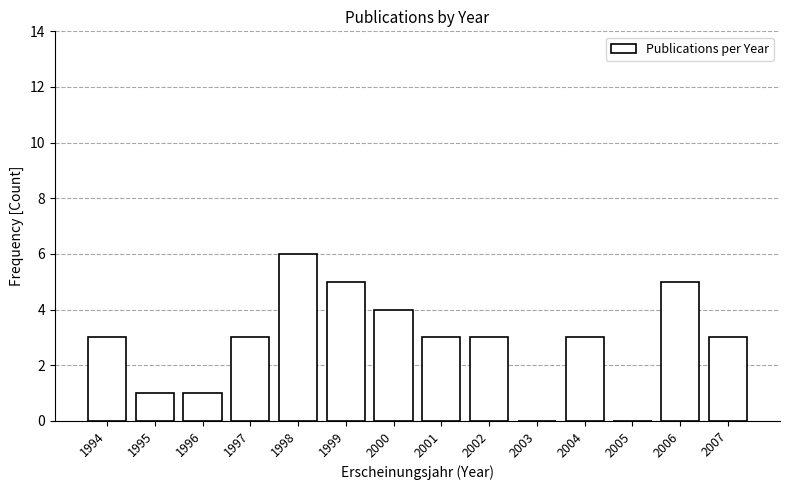

Reading left to right, list all the values displayed in this chart.

1994=3	1995=1	1996=1	1997=3	1998=6	1999=5	2000=4	2001=3	2002=3	2003=0	2004=3	2005=0	2006=5	2007=3